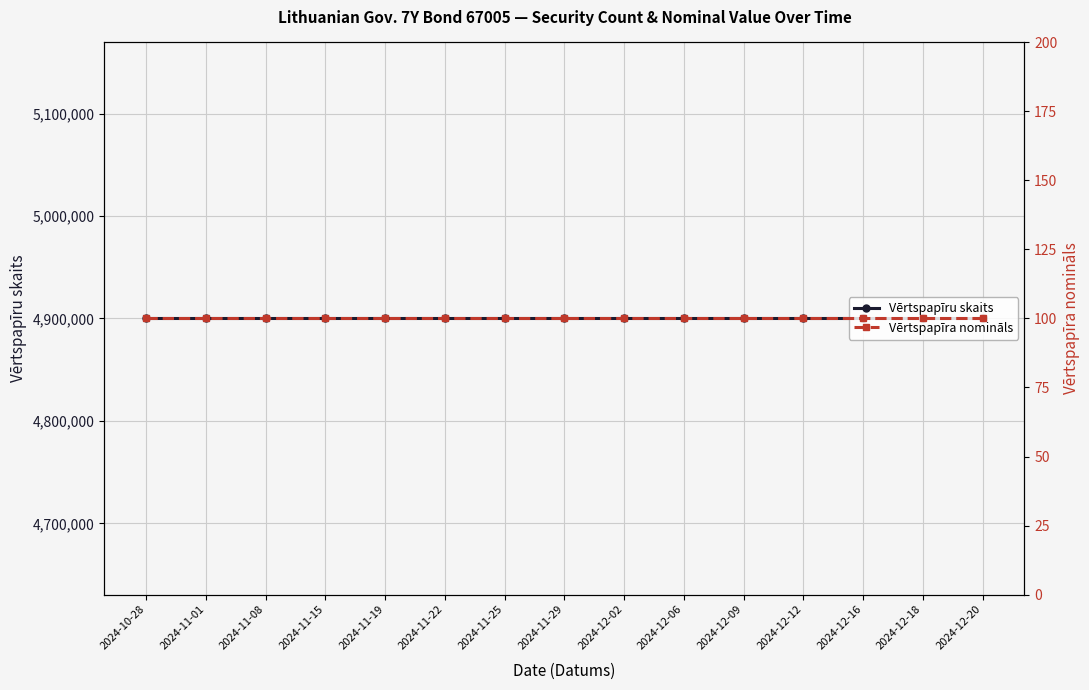

What position from the right is 2024-12-09?

5